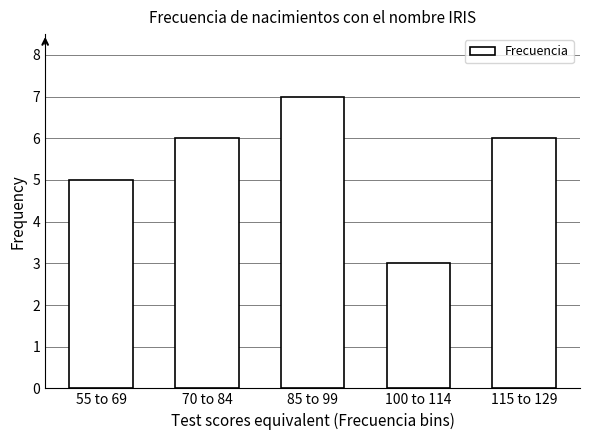

Reading left to right, list all the values displayed in this chart.

5	6	7	3	6